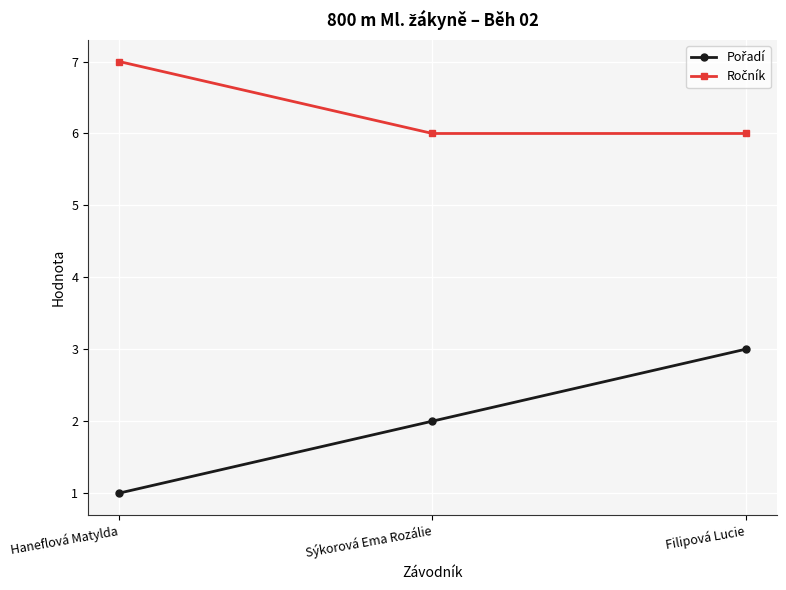

At how many categories does at least one series exceed 4?

3